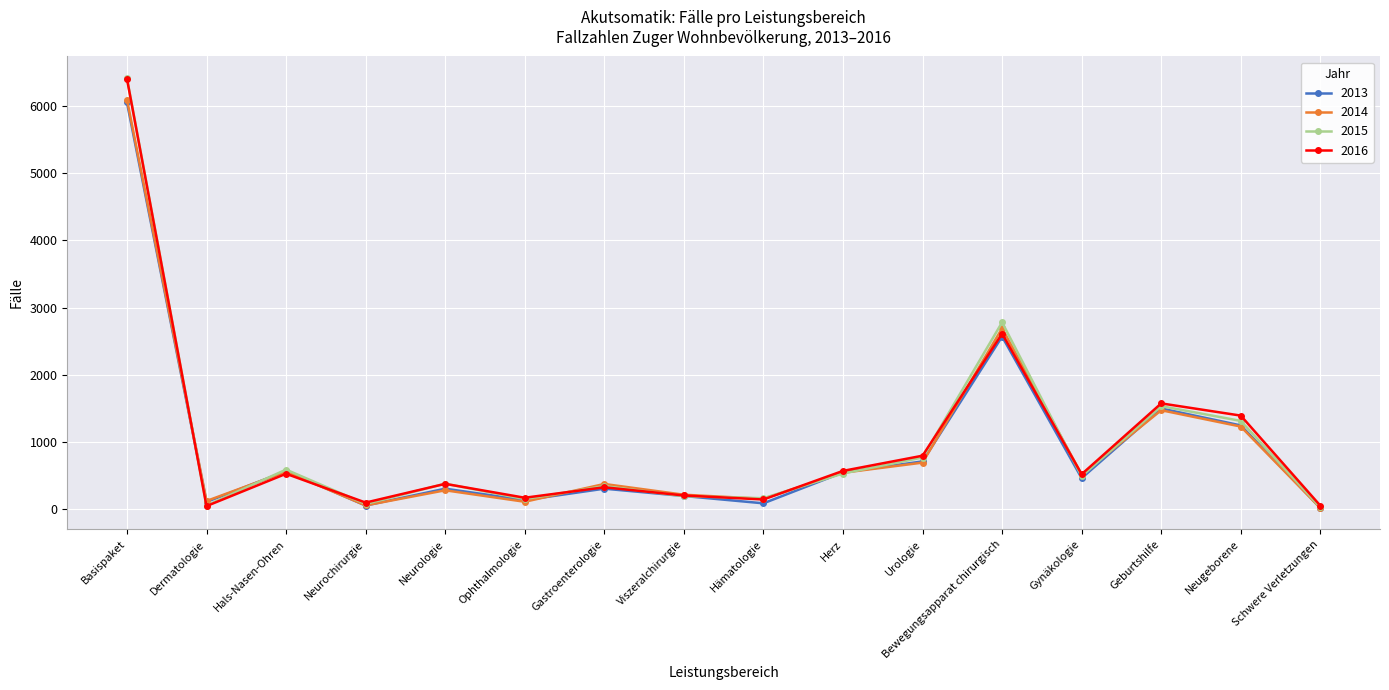

How many interior local peaks does the 2016 series have?

5